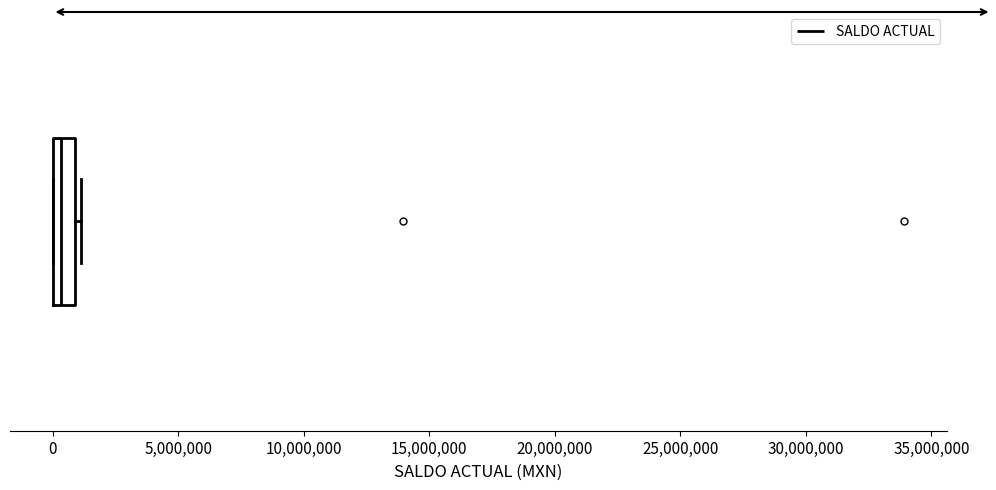

Where is the right edge of the box on the x-axis? The values are not printed on the chart, so give them approximately, as read against the axis.

1000000